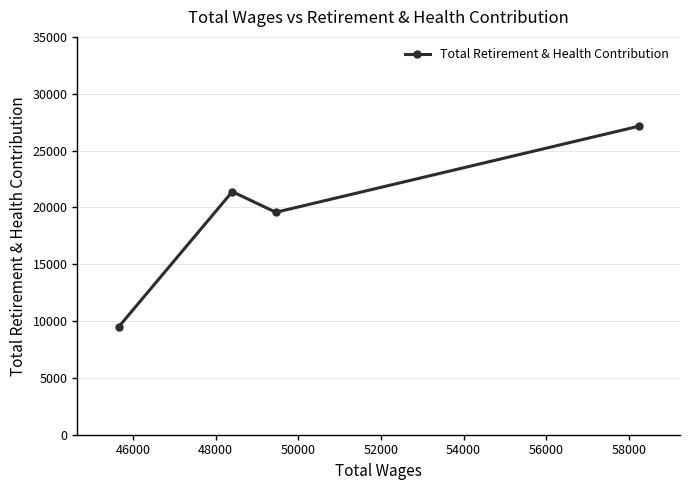

True or false: the data has more than 0 interior local peaks.

True